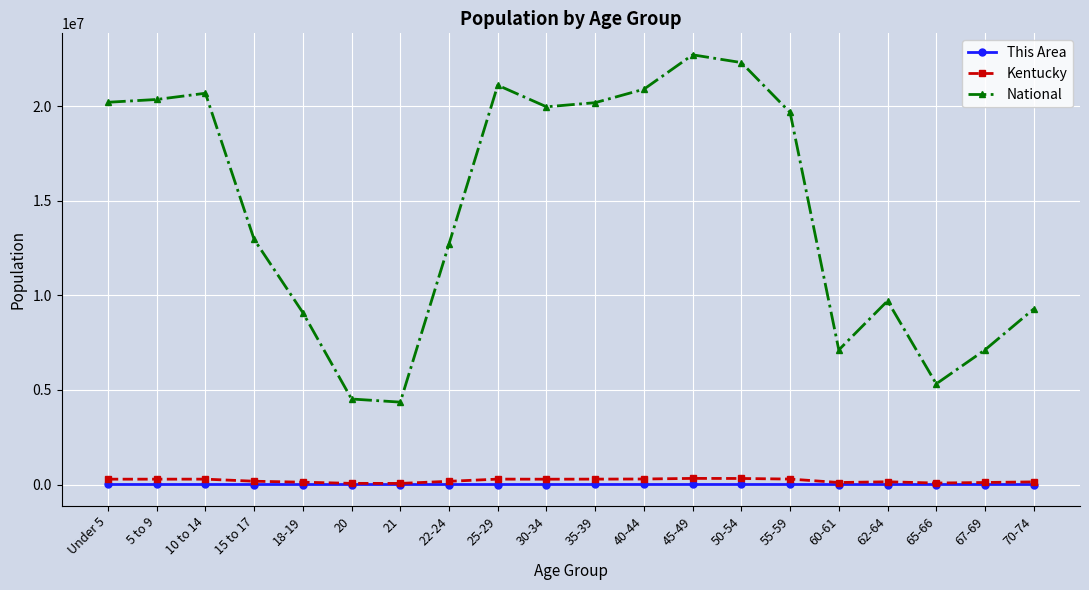

What is the minimum value for This Area?

193